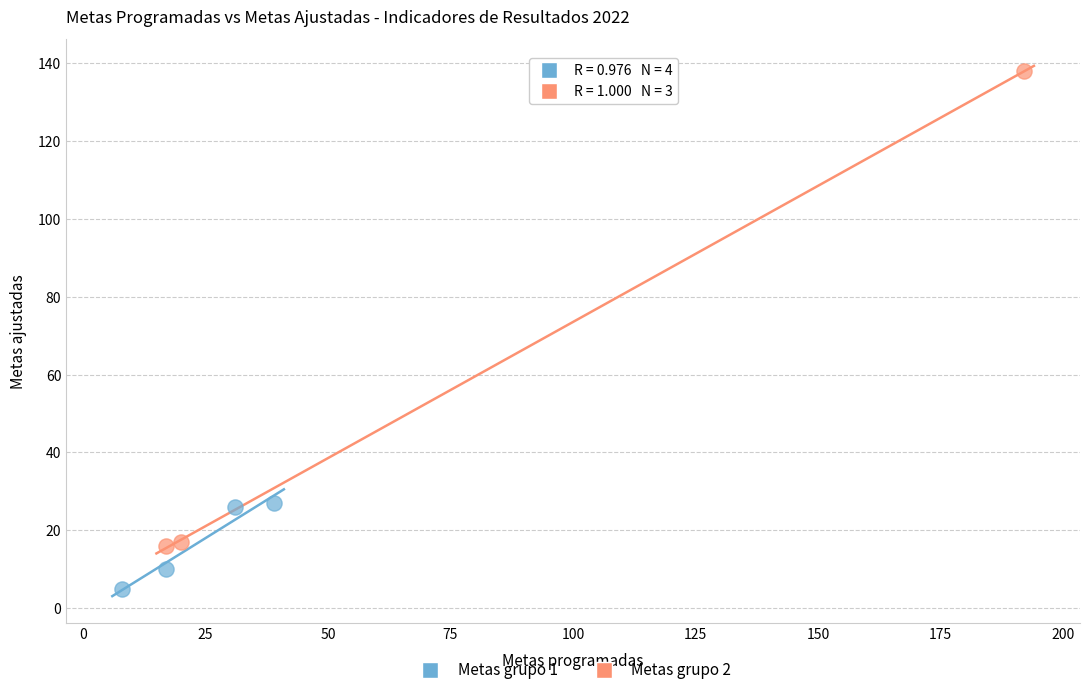

Which series reaches the maximum Y coordinate?

Metas grupo 2